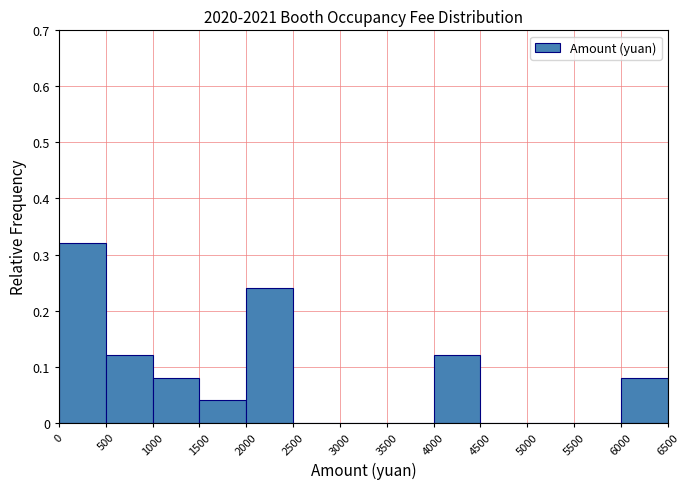

Over which range of the x-axis is the bar tallest?

0 to 500